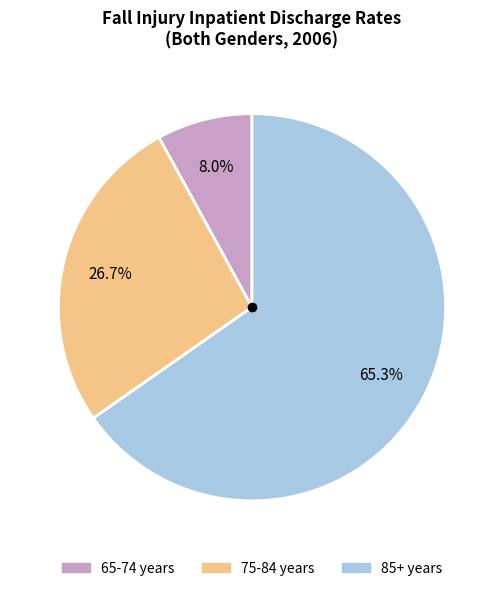

What is the smallest slice in the pie chart?

65-74 years